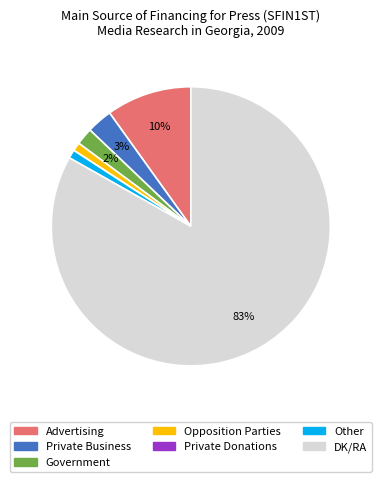

Do Advertising and Opposition Parties together represent more than half of the pie?

No